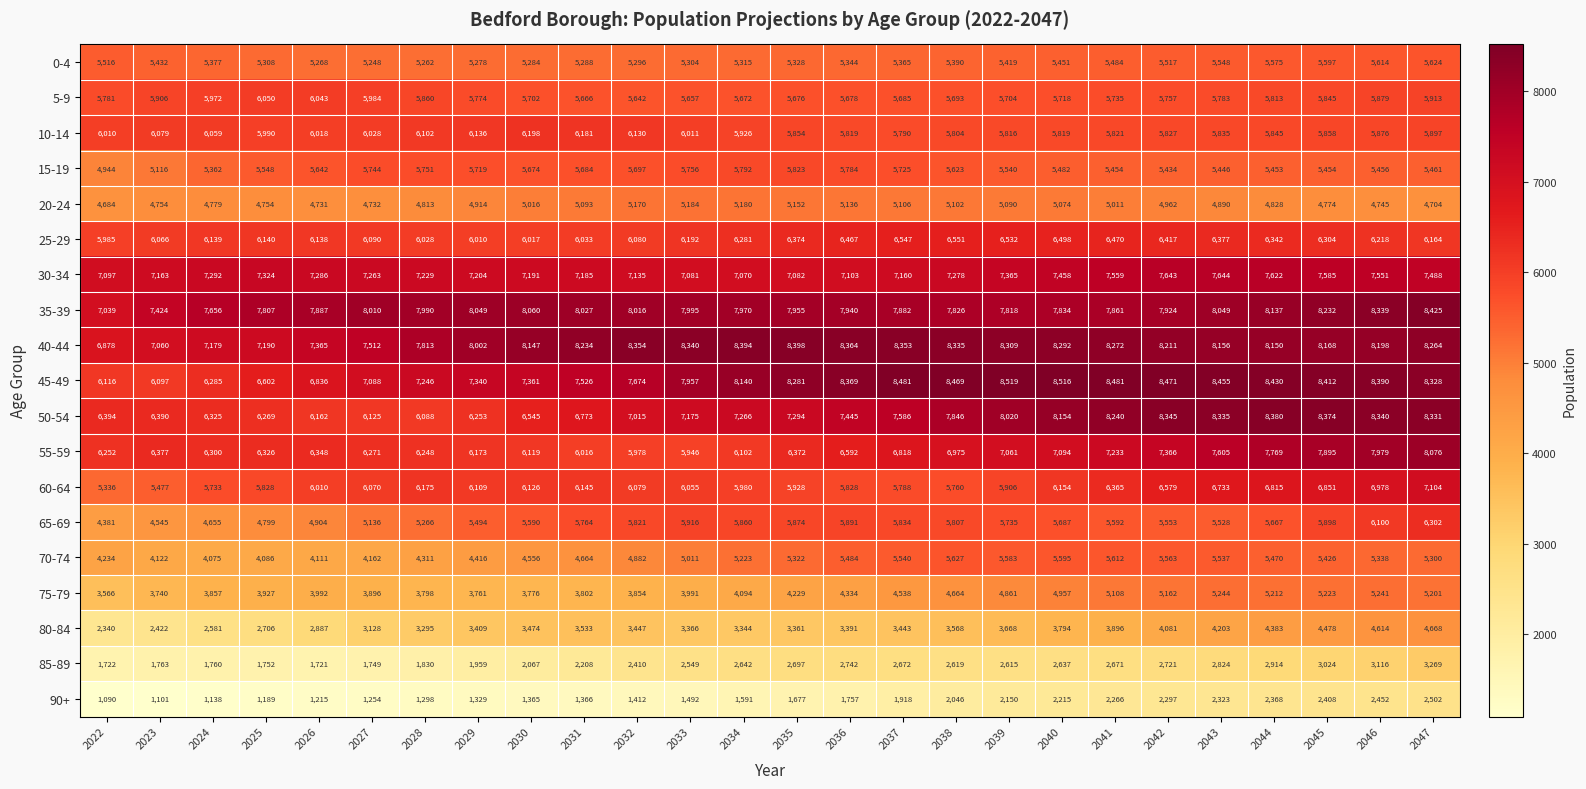

What is the total value across all series at 2043?

114515